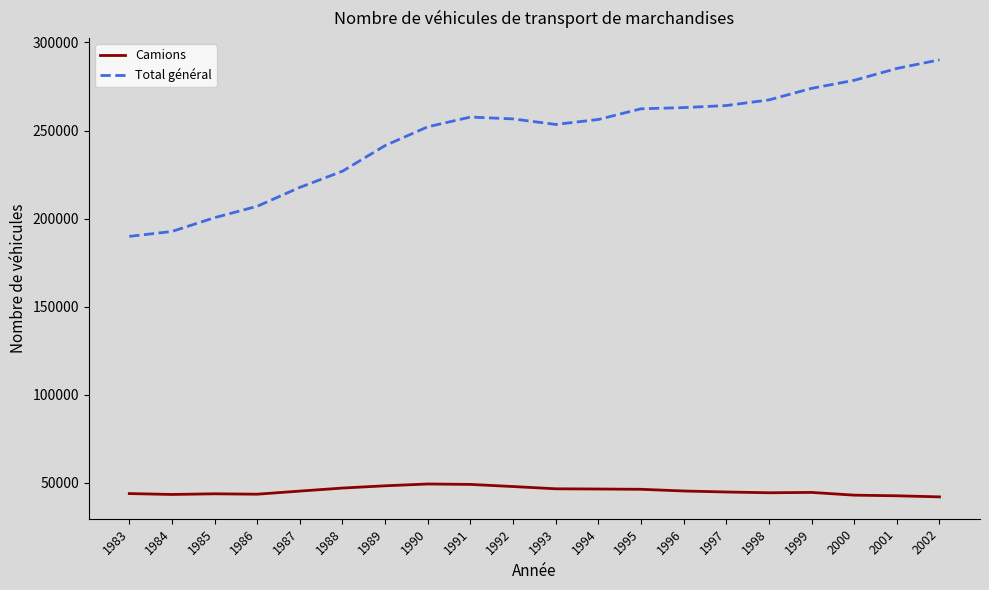

What is the sum of the Camions values at 1987 and 1992?

93217